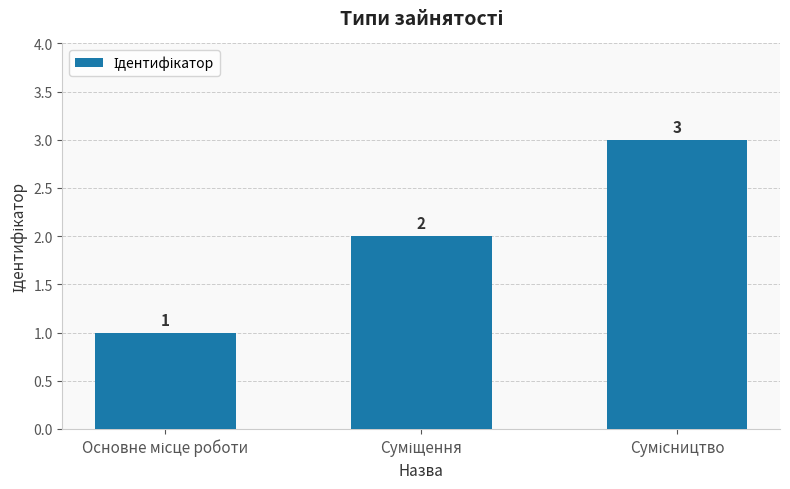

What is the greatest value displayed?

3